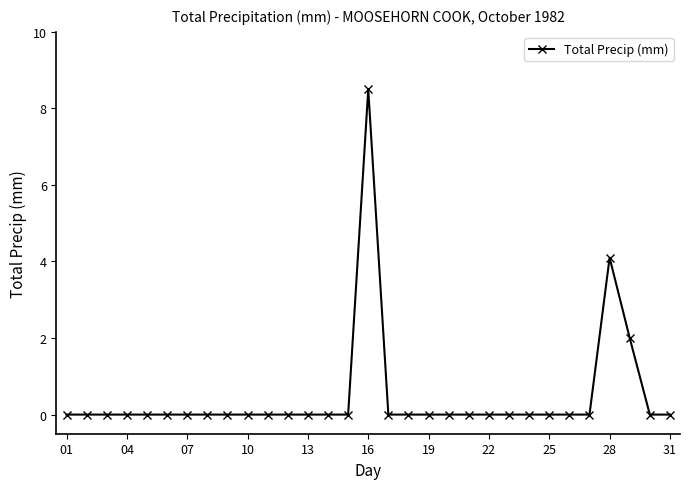

What is the sum of all values?

14.6